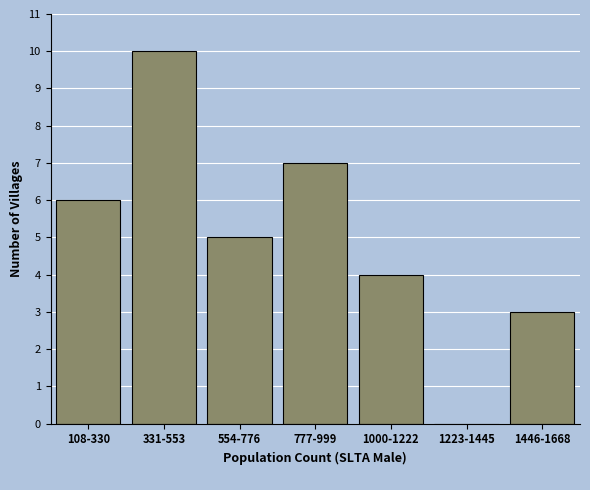

Reading right to left, what are all the values shown in this chart?

1446-1668=3	1223-1445=0	1000-1222=4	777-999=7	554-776=5	331-553=10	108-330=6